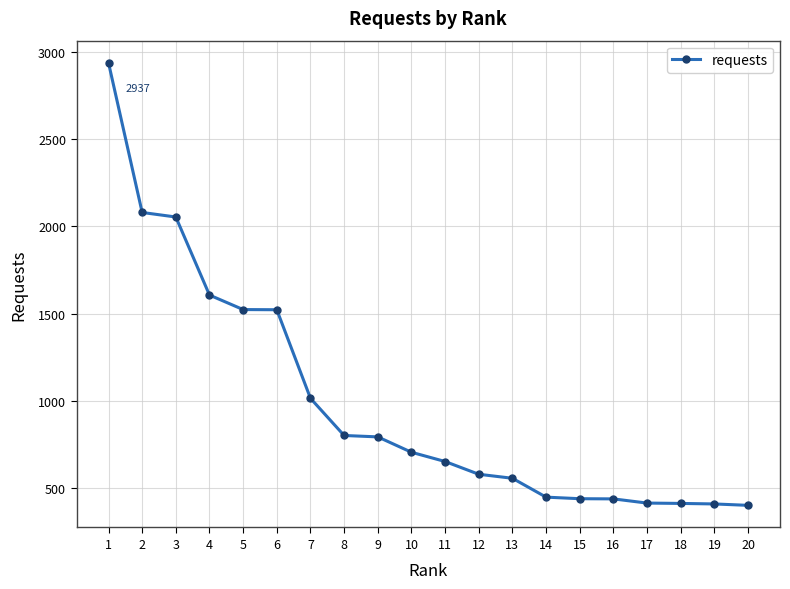

The chart shows a value of 728 at 18. True or false?

False